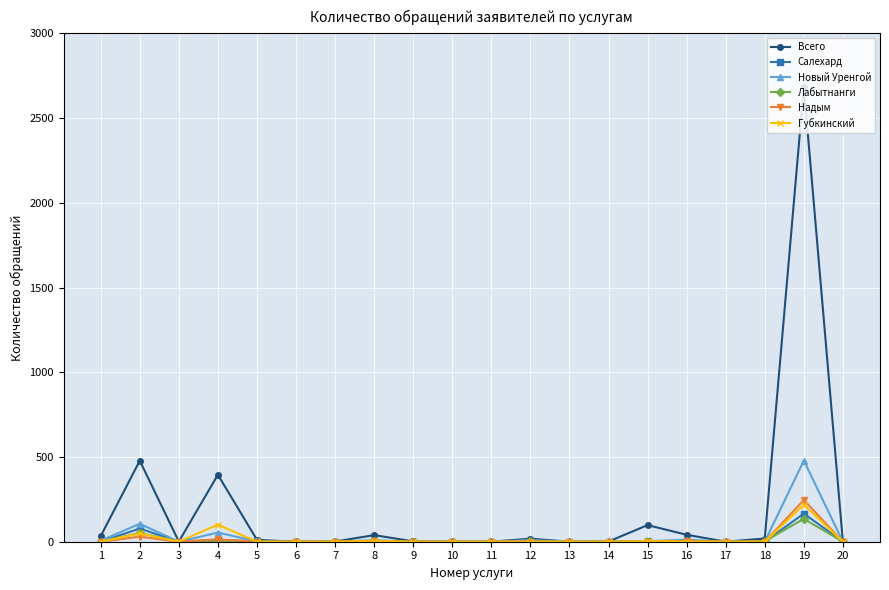

How many data points in Губкинский are above 0?

6